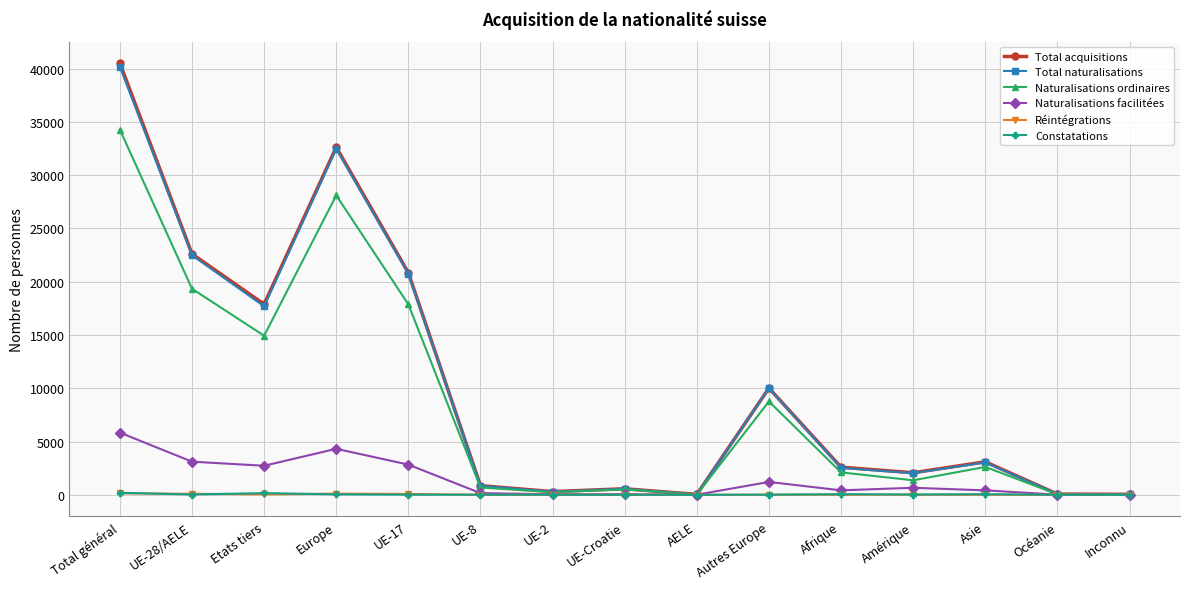

What is the average value of the Réintégrations series?

35